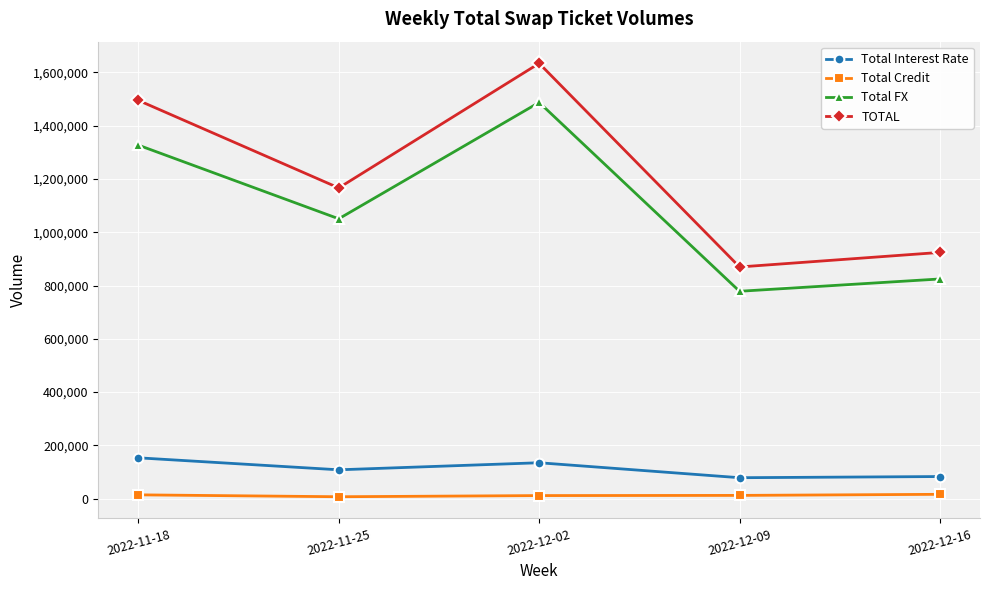

What are all the series names shown in the legend?

Total Interest Rate, Total Credit, Total FX, TOTAL